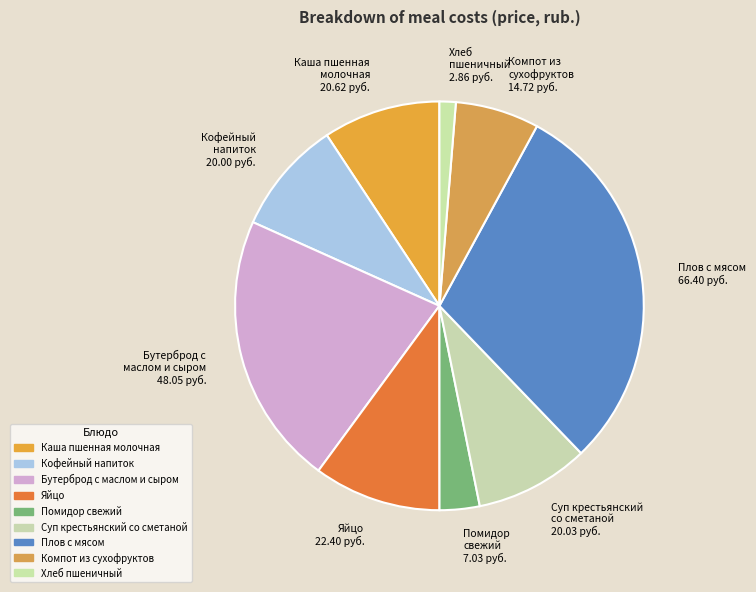

How many segments does this pie chart have?

9